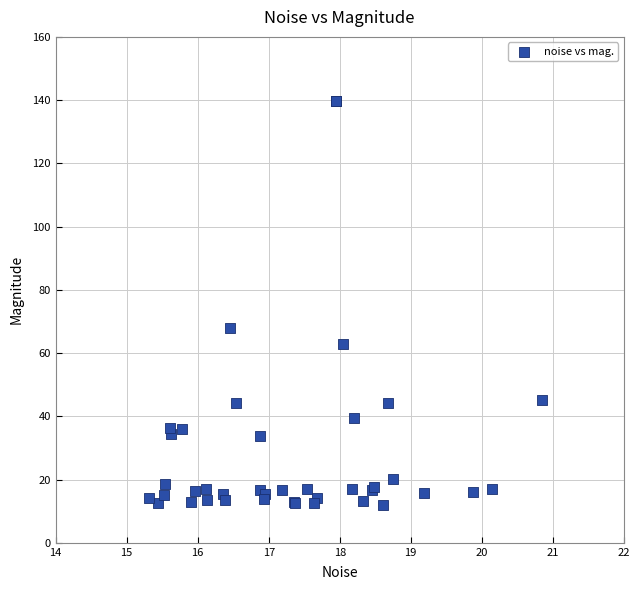

What Y value in the scatter plot is closest to 75?

67.8